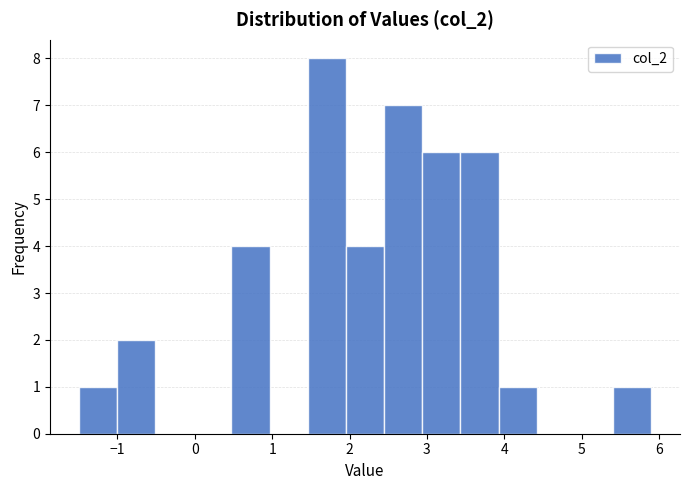

Reading left to right, list every bar in this chart as the range it spans on the x-axis followed by its height. Neither the bar edges nor the heights are printed on the chart, so give them approximately, as read against the axes.

-1.5 to -1.0: 1
-1.0 to -0.5: 2
-0.5 to 0.0: 0
0.0 to 0.5: 0
0.5 to 1.0: 4
1.0 to 1.5: 0
1.5 to 2.0: 8
2.0 to 2.4: 4
2.4 to 2.9: 7
2.9 to 3.4: 6
3.4 to 3.9: 6
3.9 to 4.4: 1
4.4 to 4.9: 0
4.9 to 5.4: 0
5.4 to 5.9: 1